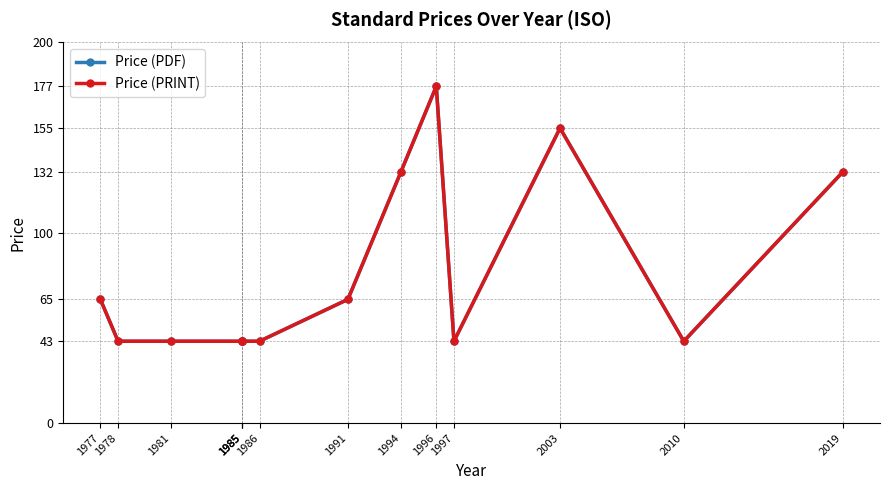

True or false: Price (PRINT) has a value of 43 at 1985.

True